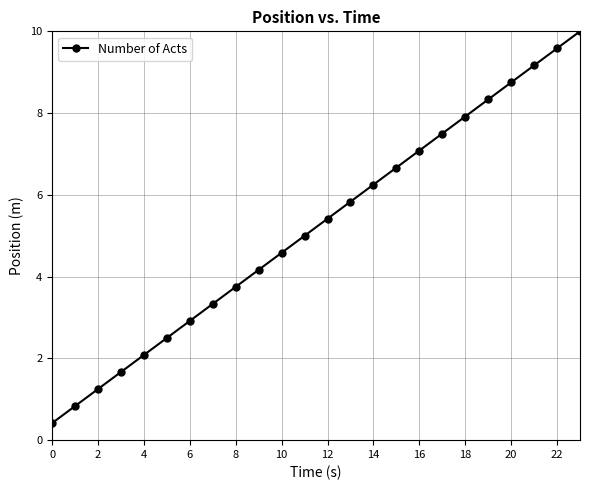

What is the value of the 9th point from the left?

3.8